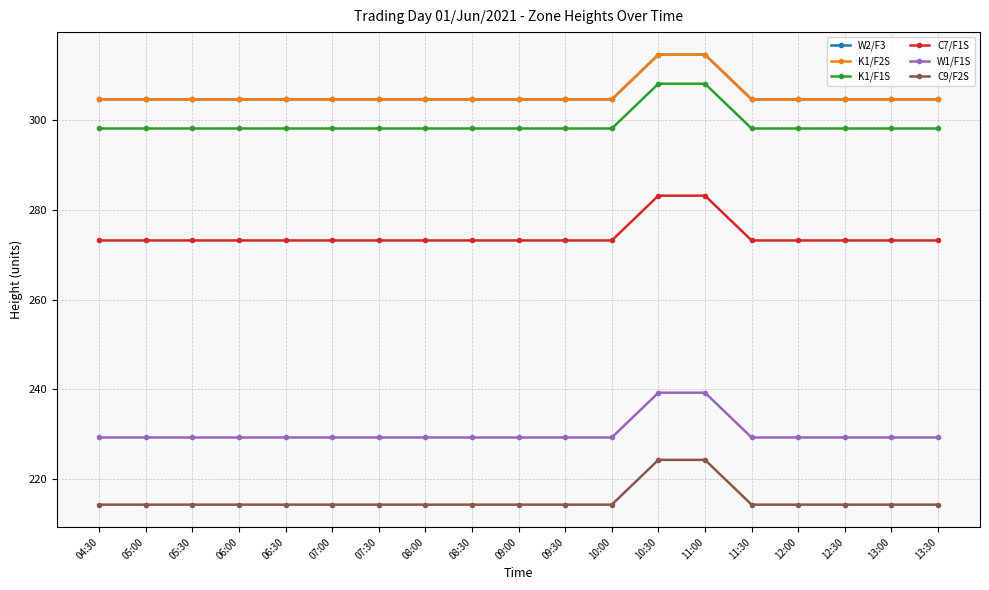

Is this an area chart (filled region under the line)?

No